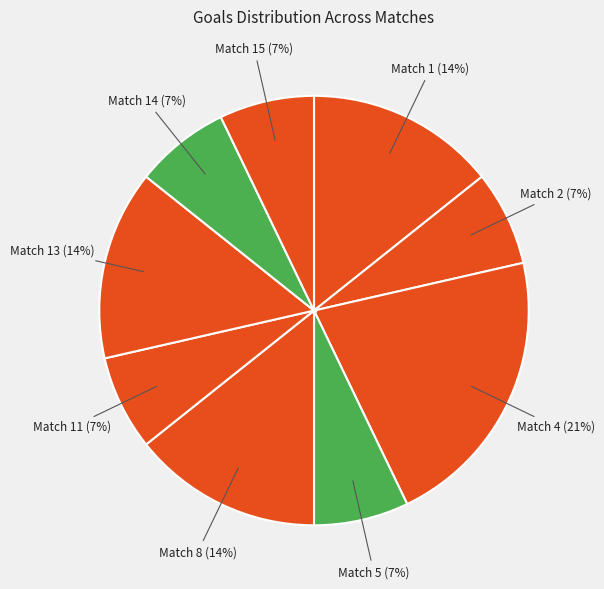

To the nearest percent, what is the combined percentage of Match 8 and Match 2?

21%